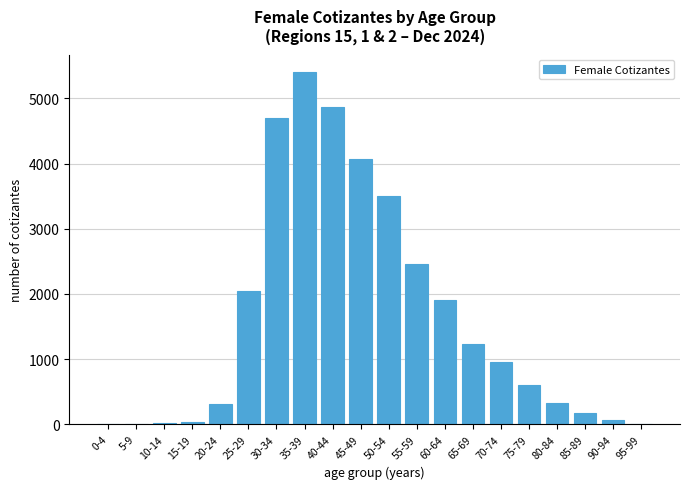

What is the maximum value shown in the chart?

5404